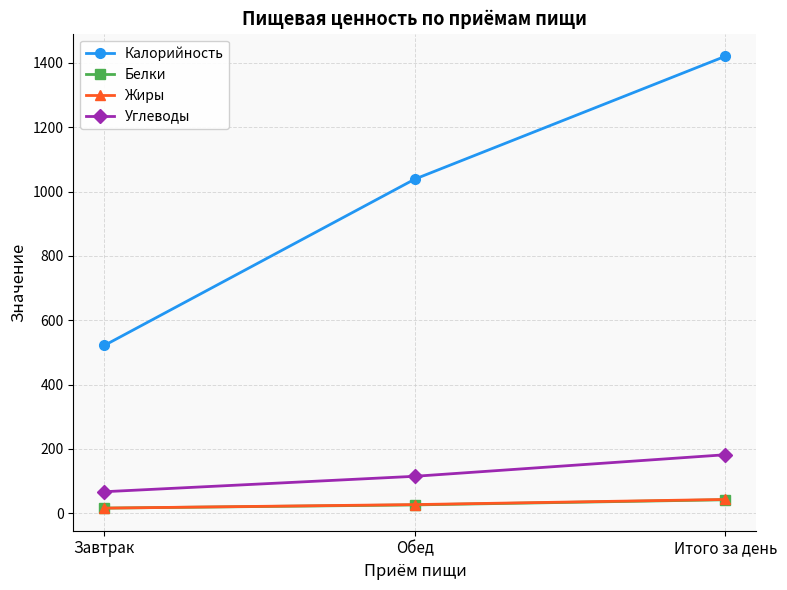

What is the difference between the Белки values at Итого за день and Завтрак?

26.0